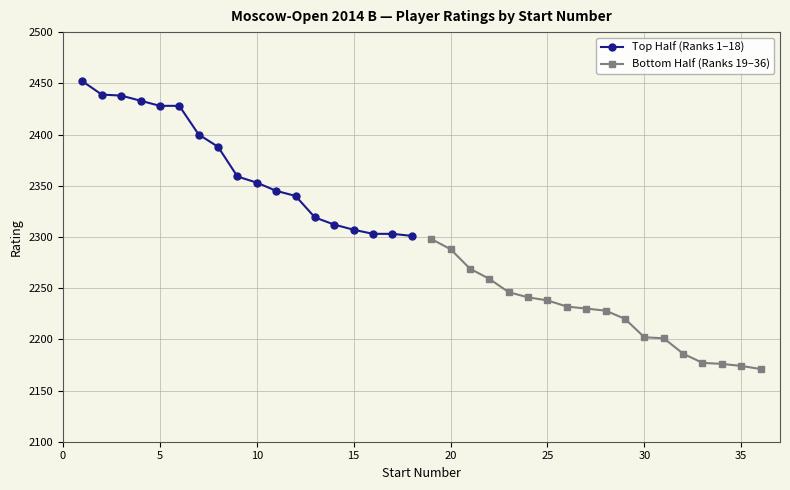

The value of Top Half (Ranks 1–18) at 16 is 4088. True or false?

False